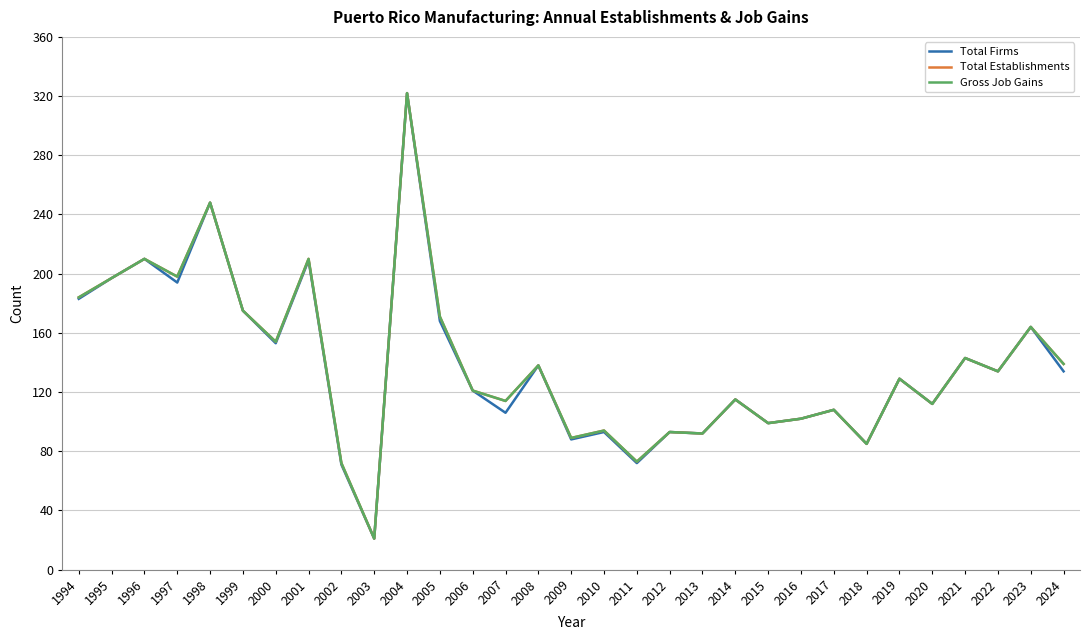

True or false: Gross Job Gains and Total Establishments cross at least once.

False